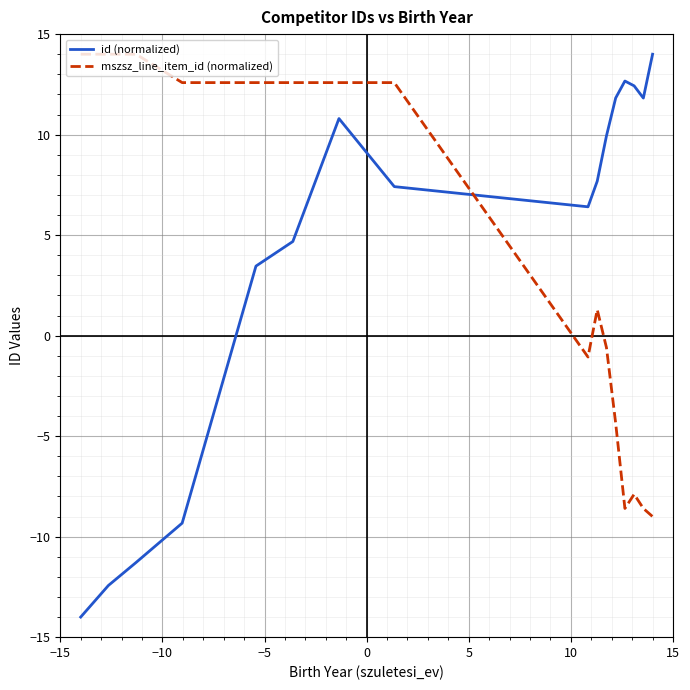

What is the highest value of the id (normalized) series?

14.0